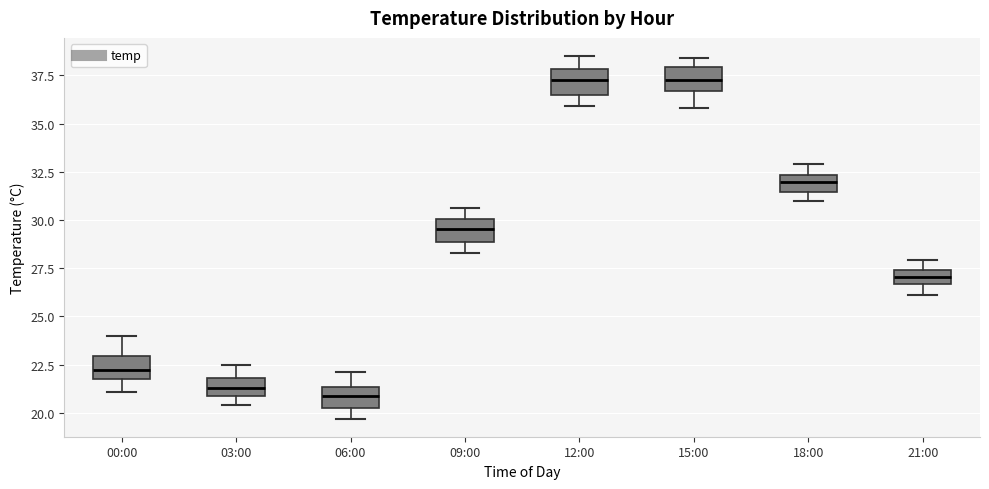

Where is the lower edge of the box for 12:00 on the y-axis? The values are not printed on the chart, so give them approximately, as read against the axis.

36.5